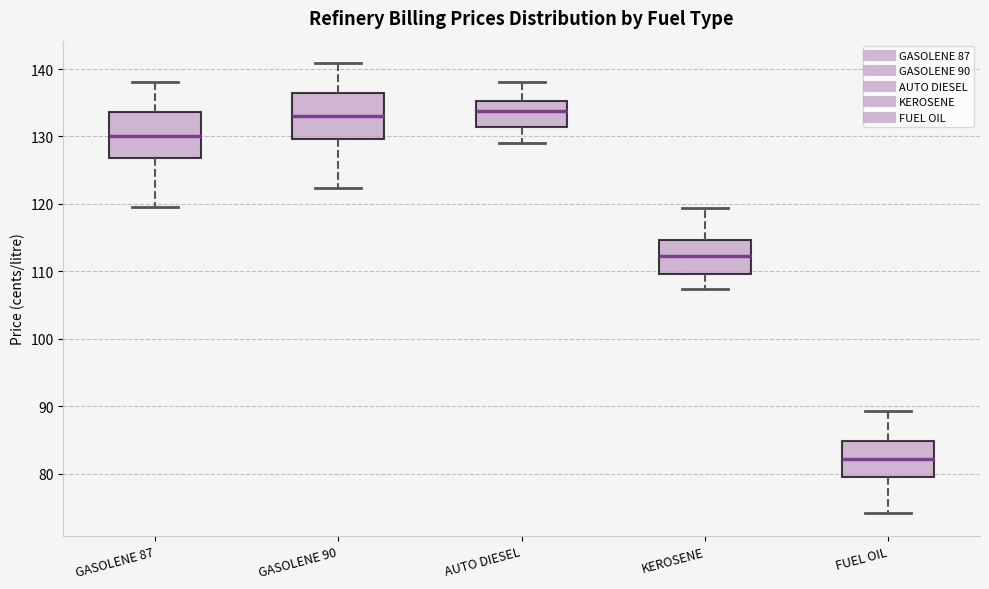

Which box has the lowest median line?

FUEL OIL